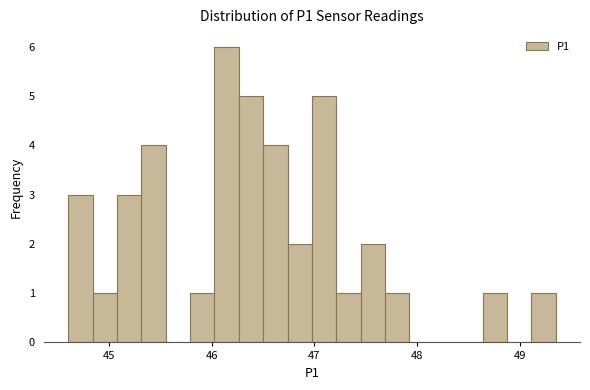

Around what value on the x-axis is the tallest bar? Give the approximate position of its centre, as read against the axis.

46.1